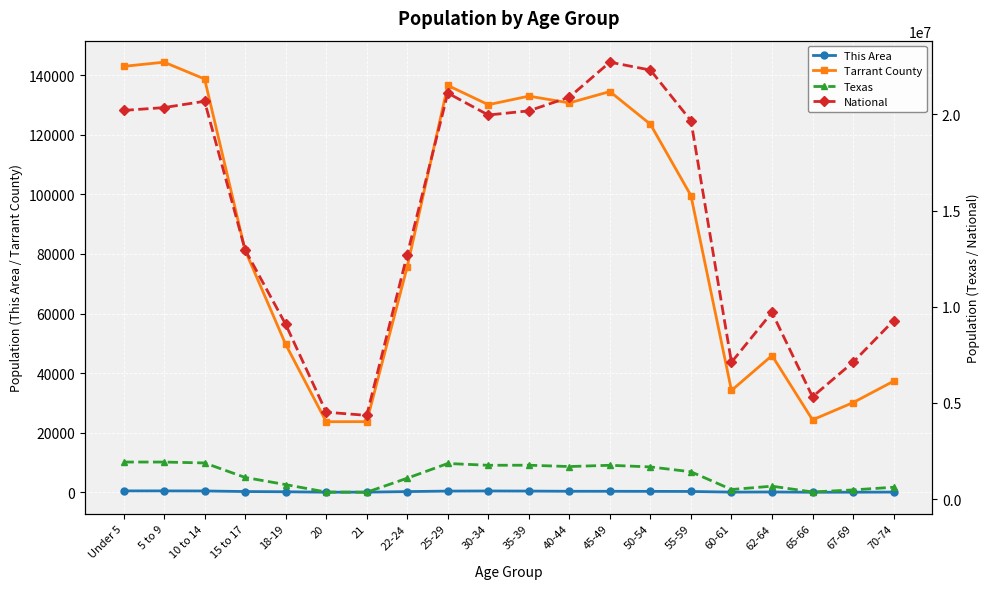

Where is the first local maximum for This Area?

30-34